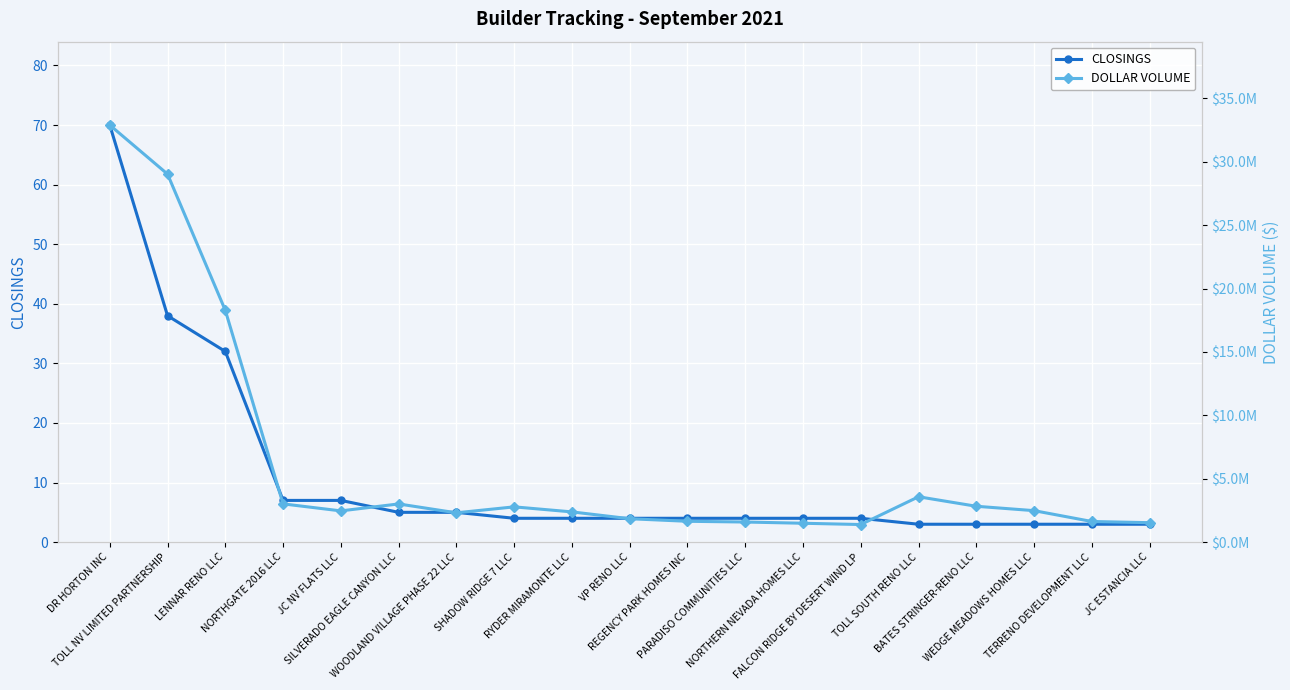

At which category is the sum across all series the highest?

DR HORTON INC